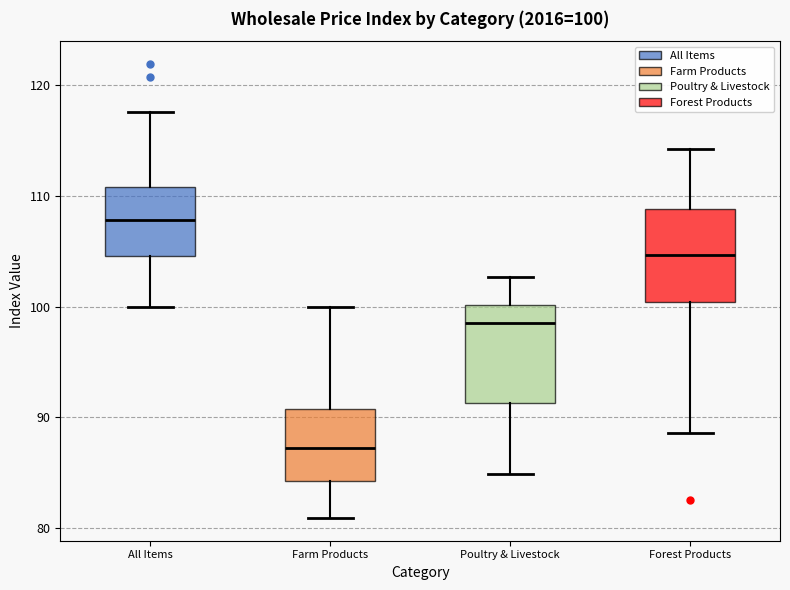

Which box has the lowest median line?

Farm Products